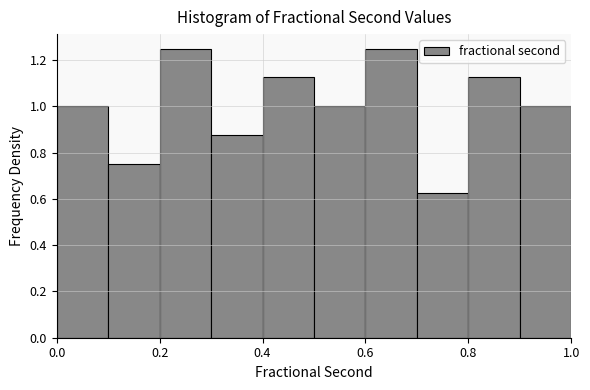

Reading left to right, transcribe this chart: for each bar, give the range it covers on the x-axis and its height. The values are not printed on the chart, so give them approximately, as read against the axis.

0.0 to 0.1: 1.00
0.1 to 0.2: 0.76
0.2 to 0.3: 1.26
0.3 to 0.4: 0.88
0.4 to 0.5: 1.12
0.5 to 0.6: 1.00
0.6 to 0.7: 1.26
0.7 to 0.8: 0.62
0.8 to 0.9: 1.12
0.9 to 1.0: 1.00